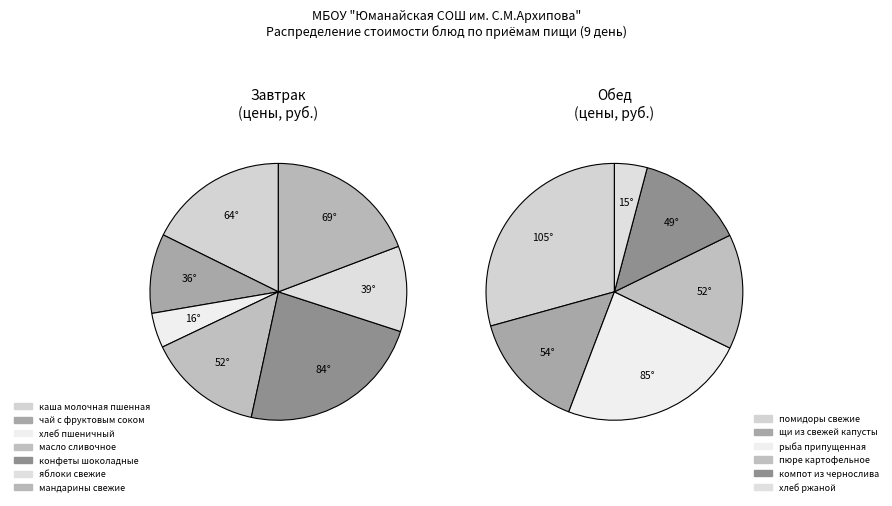

Which category has the smallest portion of the pie?

хлеб пшеничный